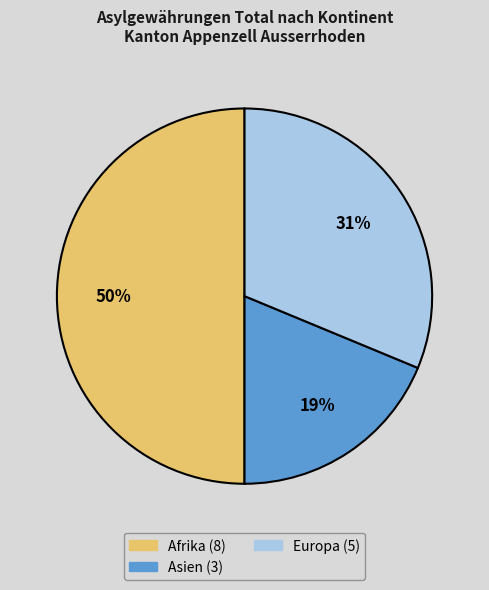

To the nearest percent, what is the difference between the largest and smallest slice percentages?

31%